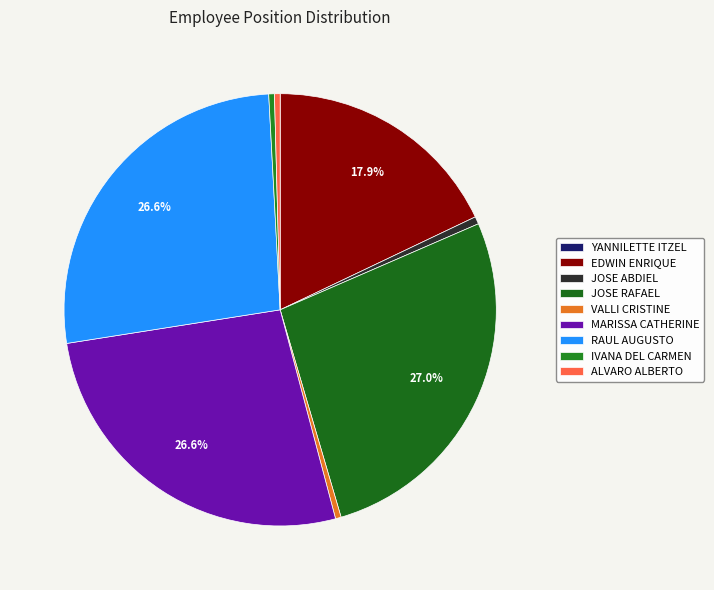

To the nearest percent, what is the average slice percentage?

11%